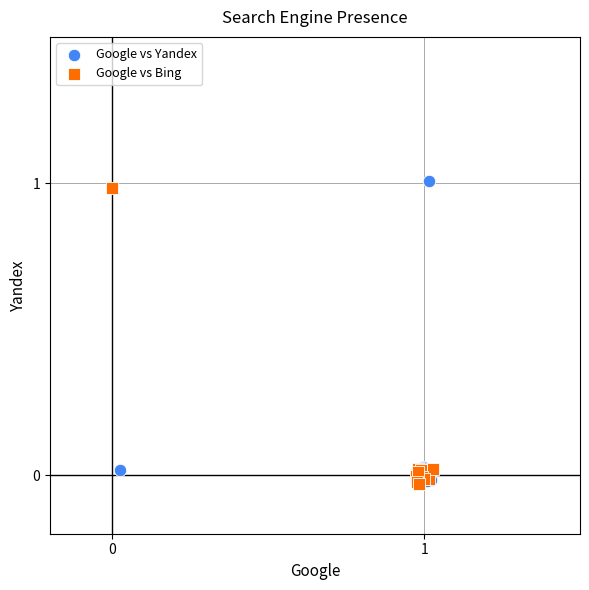

What are all the series names shown in the legend?

Google vs Yandex, Google vs Bing